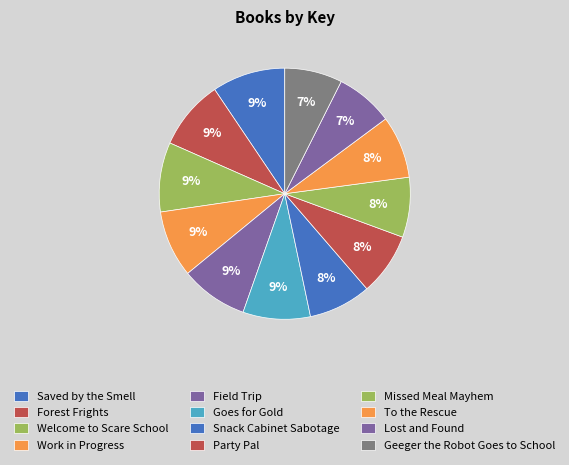

How many segments does this pie chart have?

12